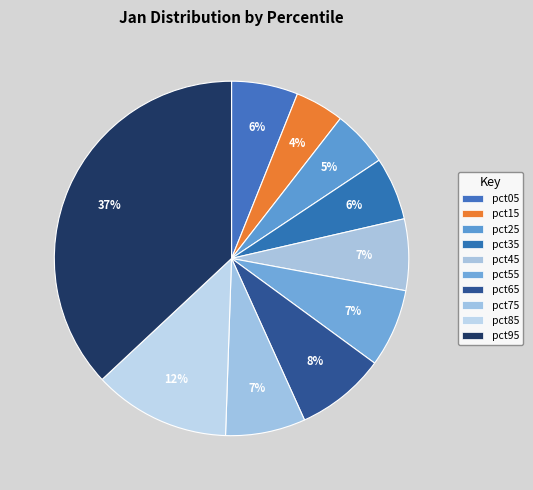

How much of the chart is everything except pct75?

92.7%